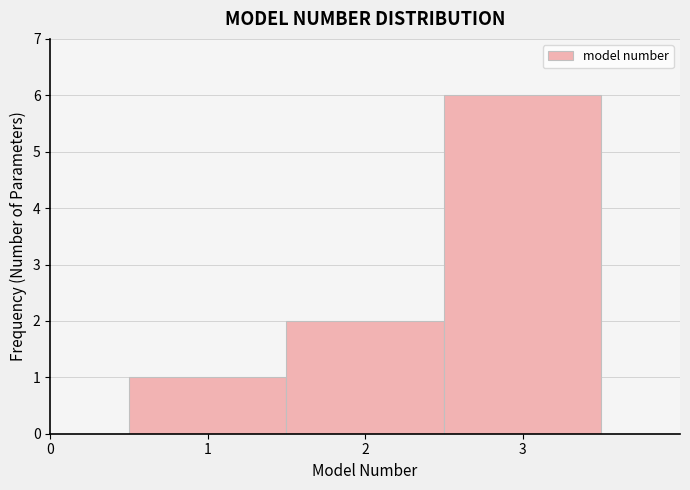

Reading left to right, transcribe this chart: for each bar, give the range it covers on the x-axis and its height. The values are not printed on the chart, so give them approximately, as read against the axis.

0.5 to 1.5: 1
1.5 to 2.5: 2
2.5 to 3.5: 6